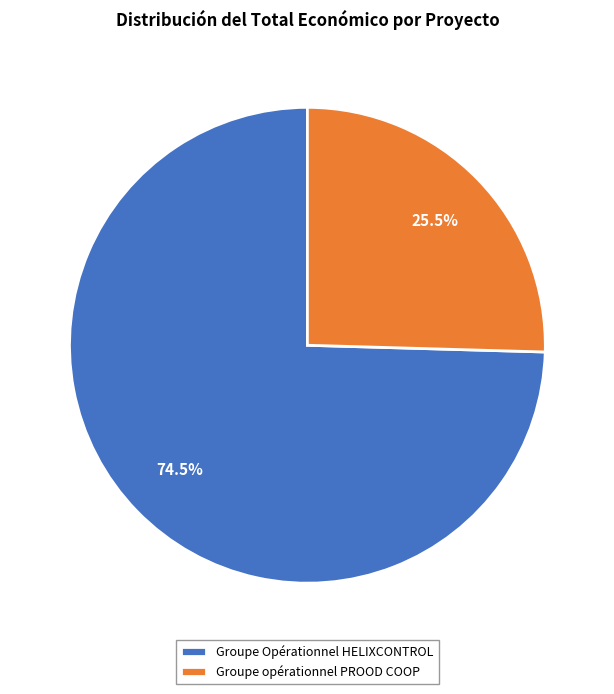

To the nearest percent, what is the difference between the Groupe Opérationnel HELIXCONTROL and Groupe opérationnel PROOD COOP slice percentages?

49%